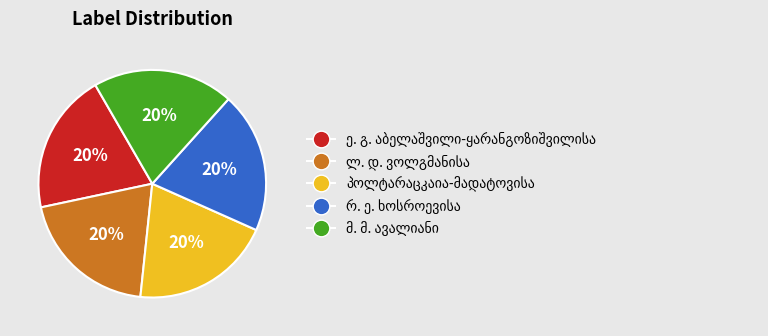

Is there any slice that represents more than half of the pie?

No